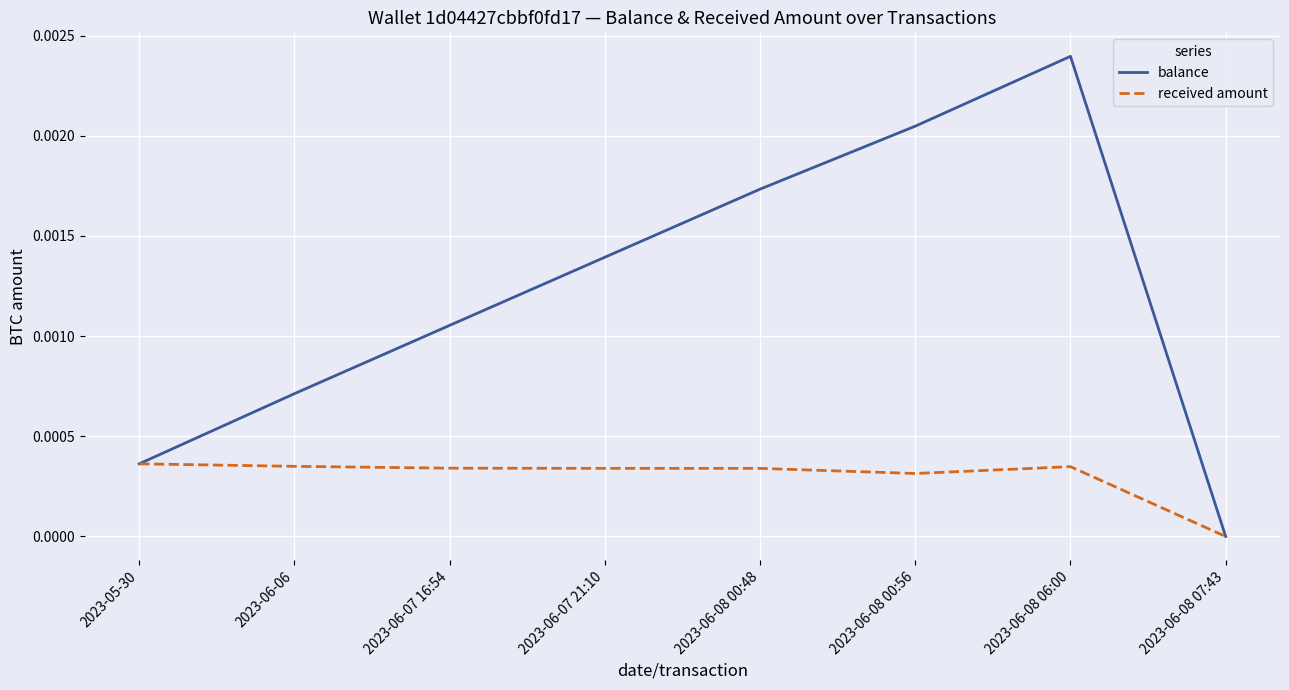

Which series has the largest total across all categories?

balance